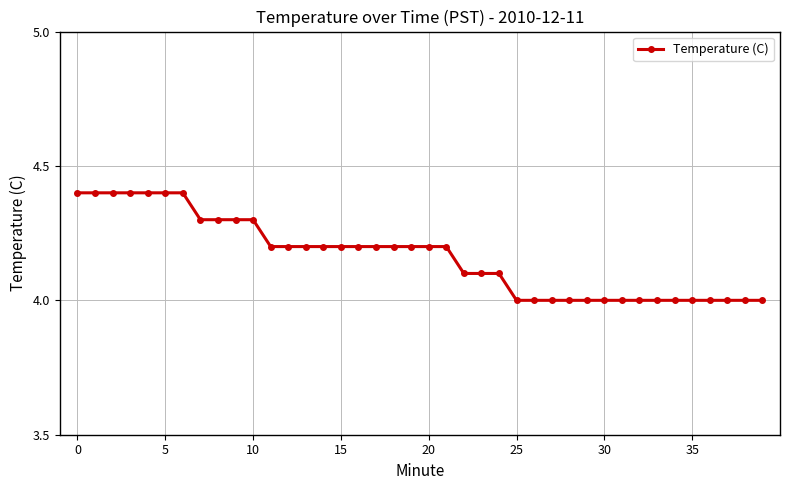

What is the value of the 31st point from the left?

4.0